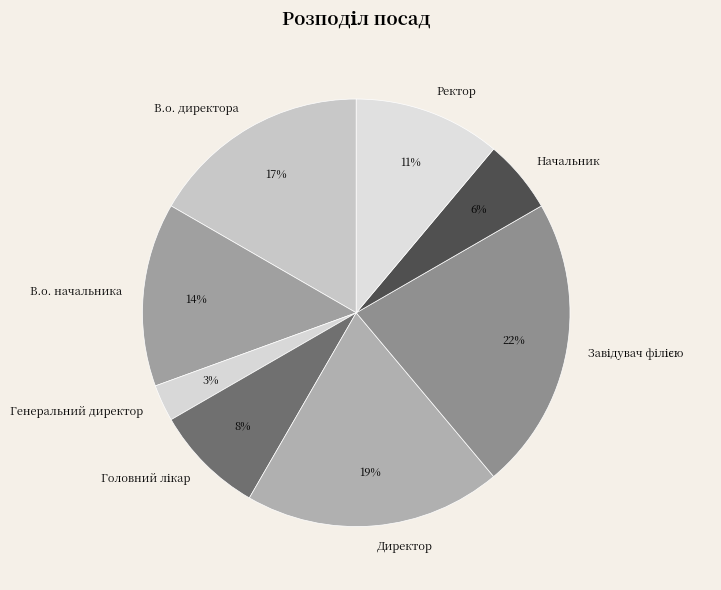

Which slice is the smallest?

Генеральний директор